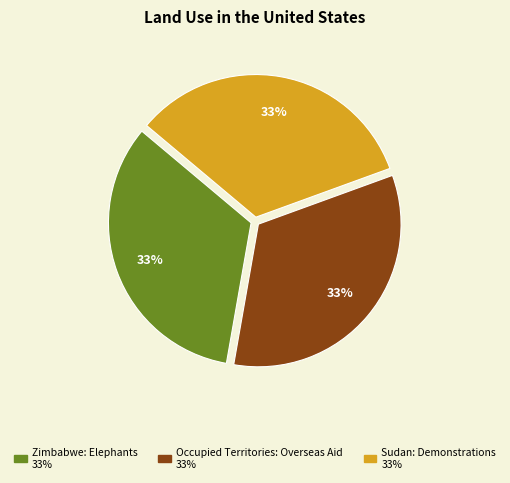

To the nearest percent, what is the average slice percentage?

33%